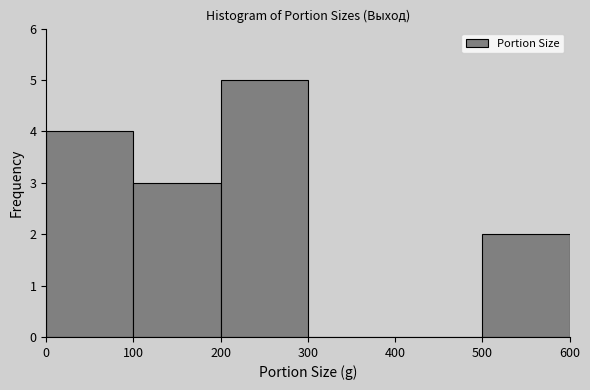

Reading left to right, transcribe this chart: for each bar, give the range it covers on the x-axis and its height. The values are not printed on the chart, so give them approximately, as read against the axis.

0 to 100: 4
100 to 200: 3
200 to 300: 5
300 to 400: 0
400 to 500: 0
500 to 600: 2